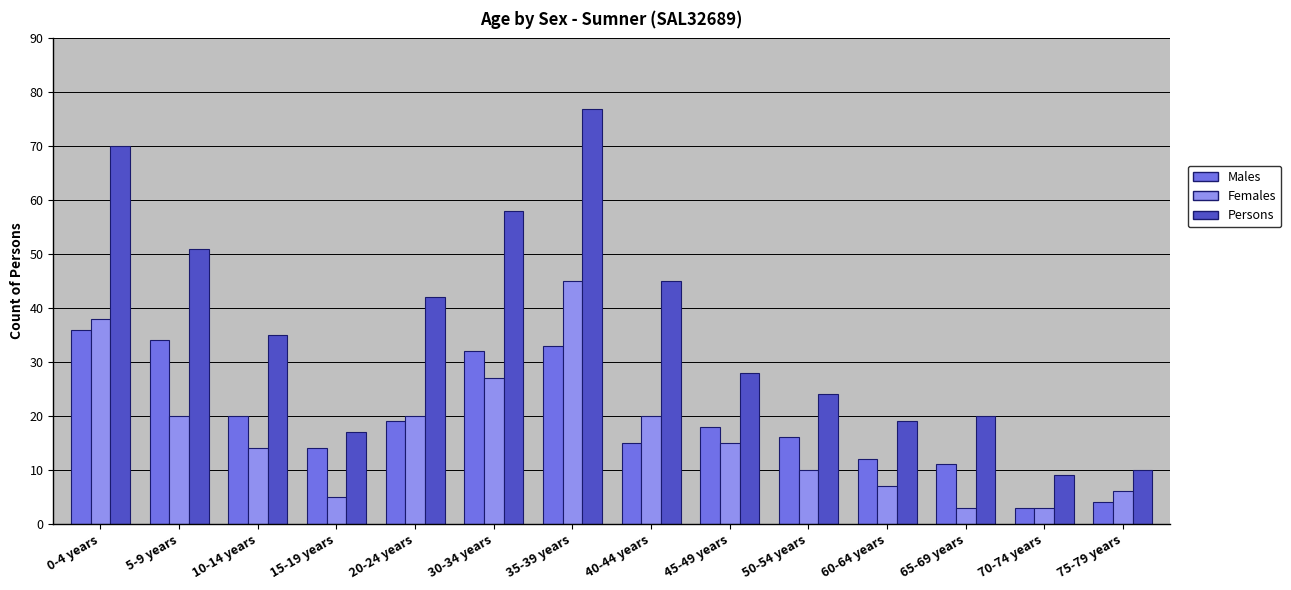

Count the number of data series in this chart.

3